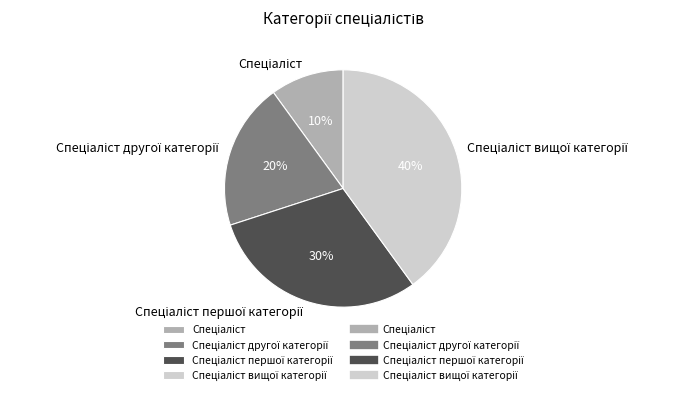

Is there any slice that represents more than half of the pie?

No